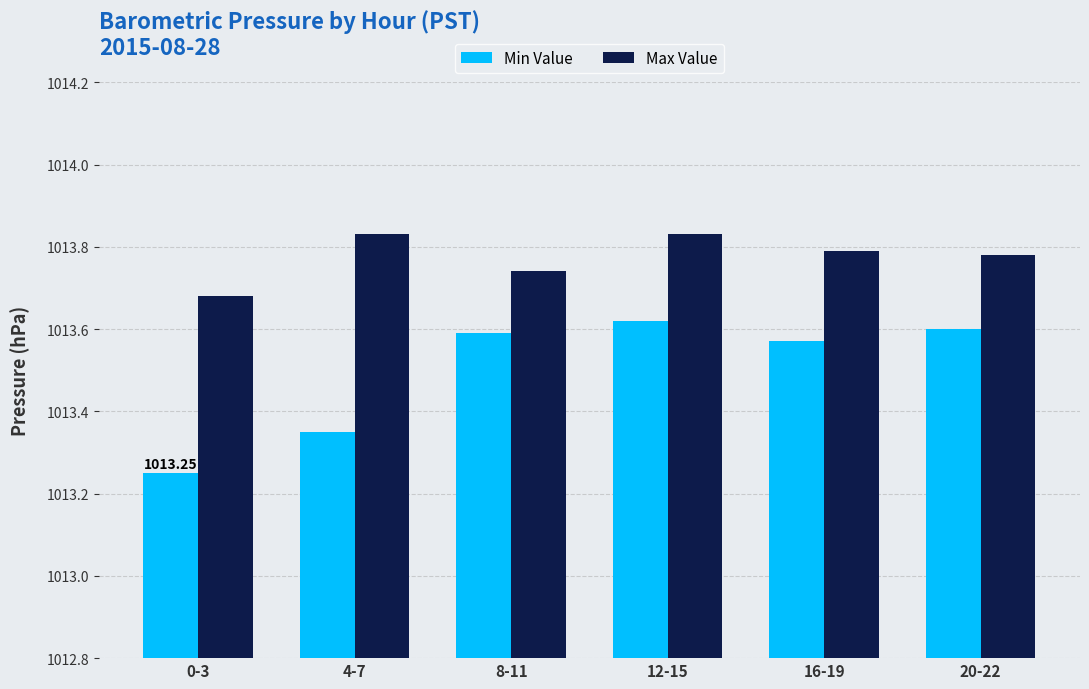

Is the value of Min Value at 8-11 greater than the value of Max Value at 0-3?

No